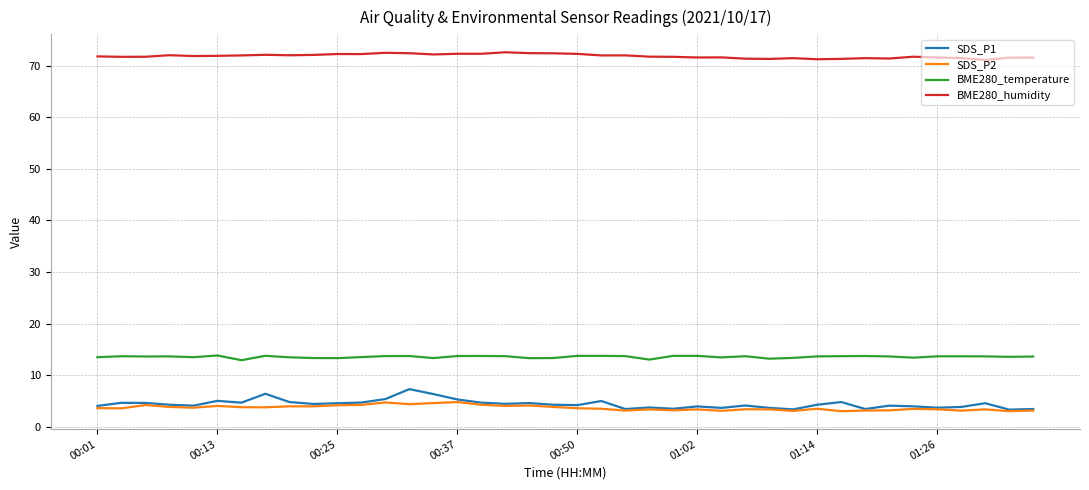

True or false: BME280_temperature and SDS_P2 intersect in this chart.

False